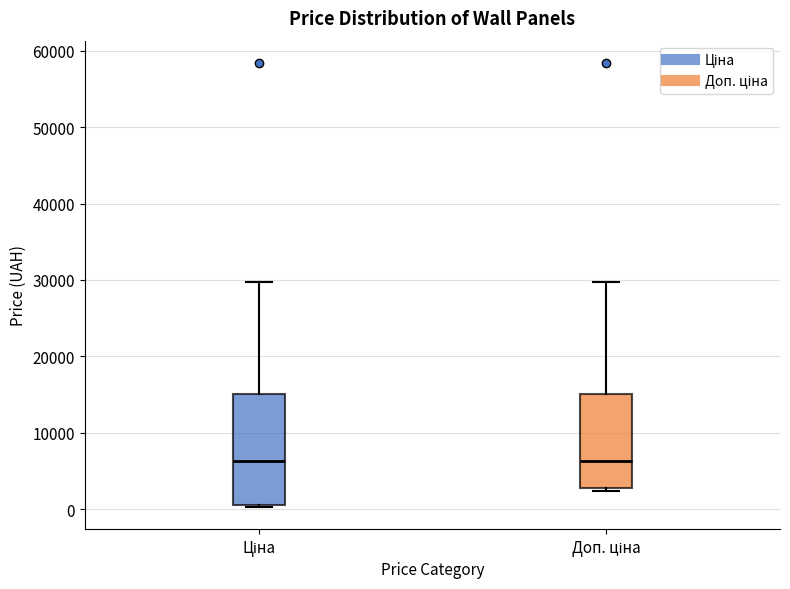

Which box is the tallest, from its lower edge to its upper edge?

Ціна